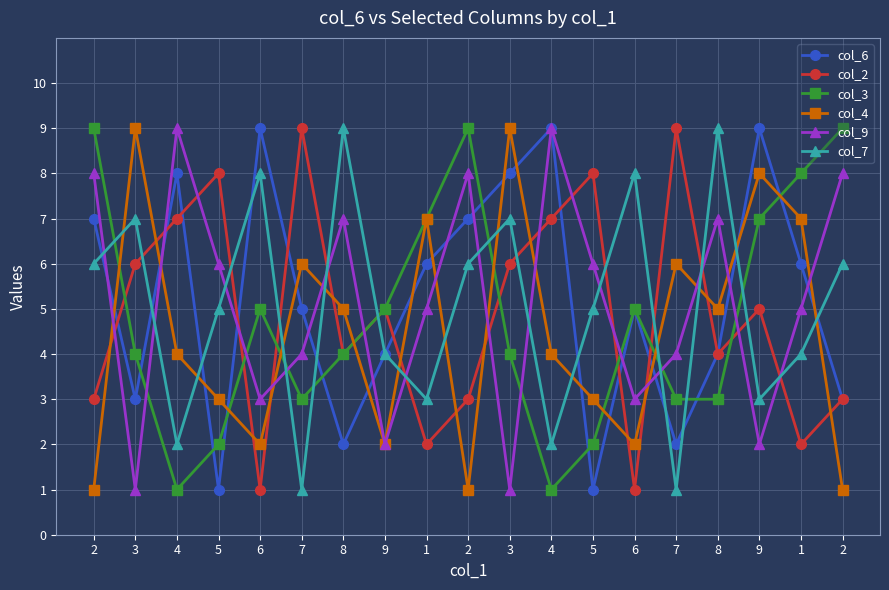

True or false: col_9 has more than 1 points higher than both neighbors.

True